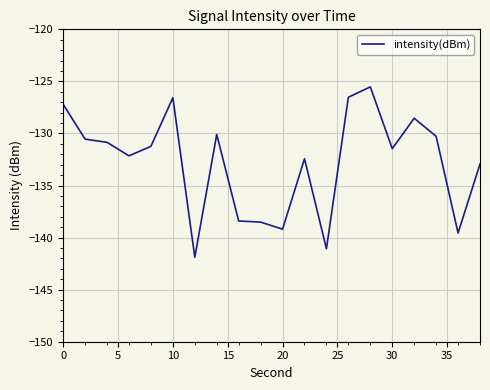

What is the difference between the maximum and minimum values?

16.4